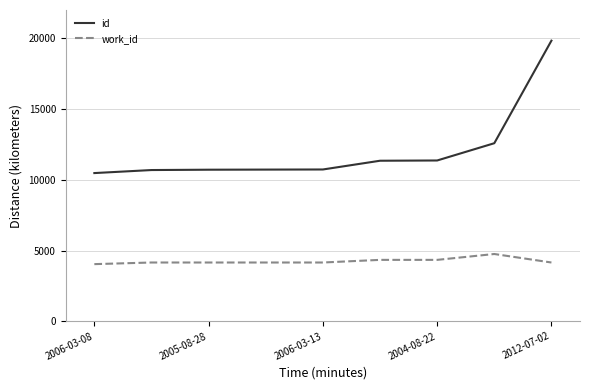

What is the sum of all work_id values?

38235